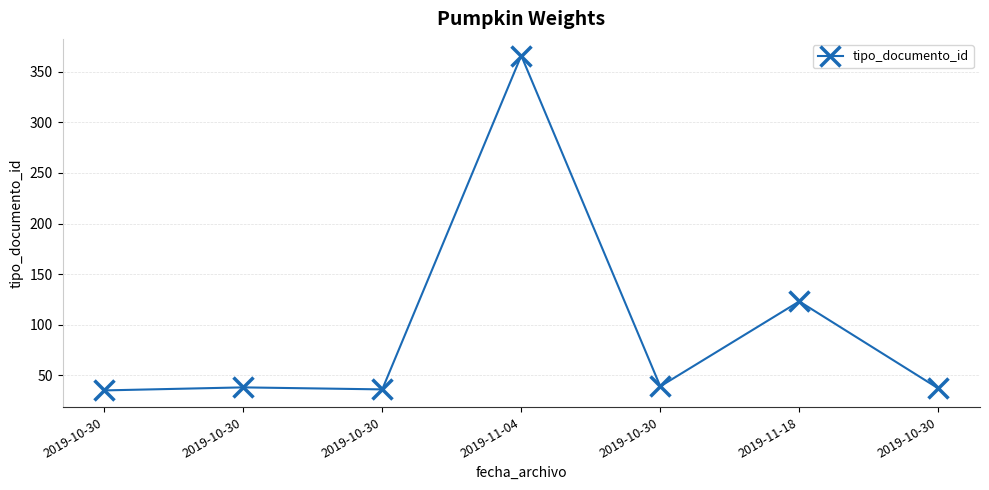

Reading left to right, list all the values displayed in this chart.

35	38	36	366	39	123	37